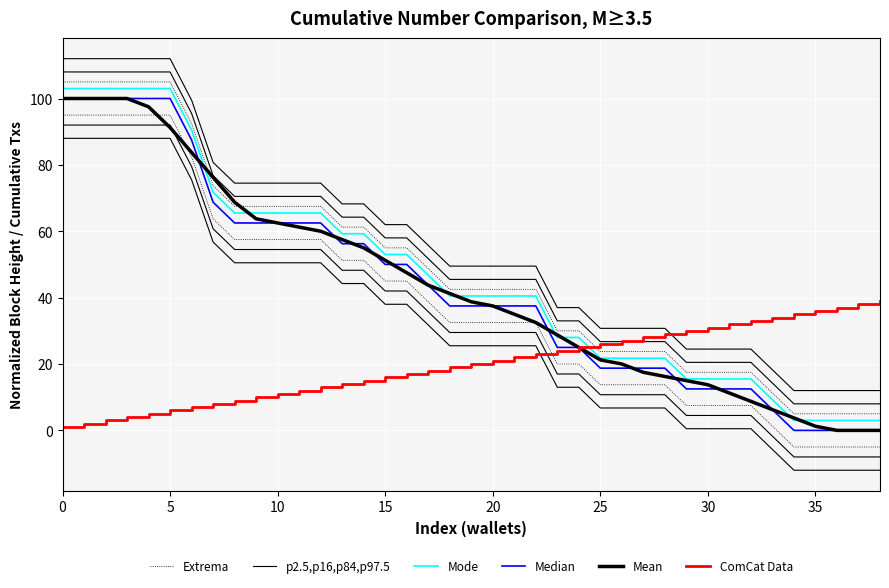

What is the value of the Extrema point at the 13th from the left?

67.5